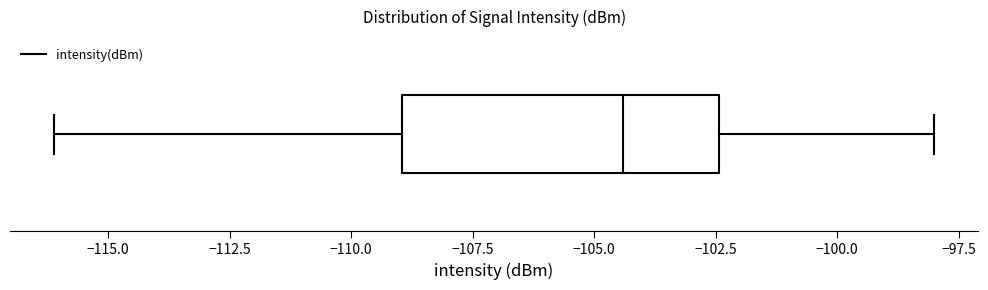

Read this box plot against the x-axis: the position of the median line, the range covered by the box, and the ends of both whiskers. The values are not printed on the chart, so give them approximately, as read against the axis.

median -104.5, box -109.0 to -102.5, whiskers -116.0 to -98.0